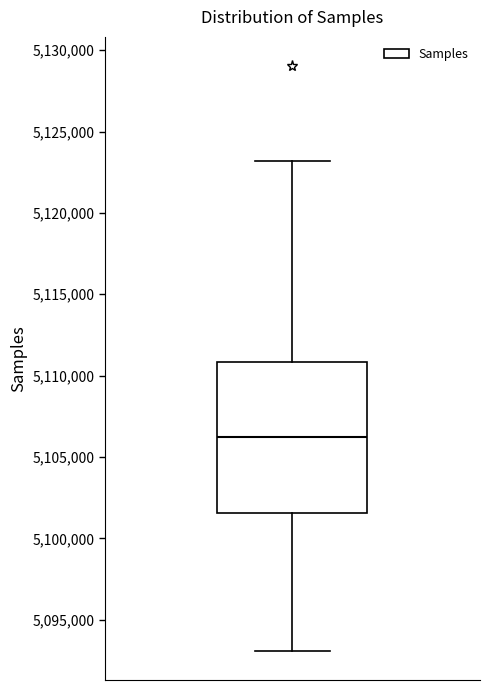

Read this box plot against the y-axis: the position of the median line, the range covered by the box, and the ends of both whiskers. The values are not printed on the chart, so give them approximately, as read against the axis.

median 5106000, box 5101500 to 5111000, whiskers 5093000 to 5123000